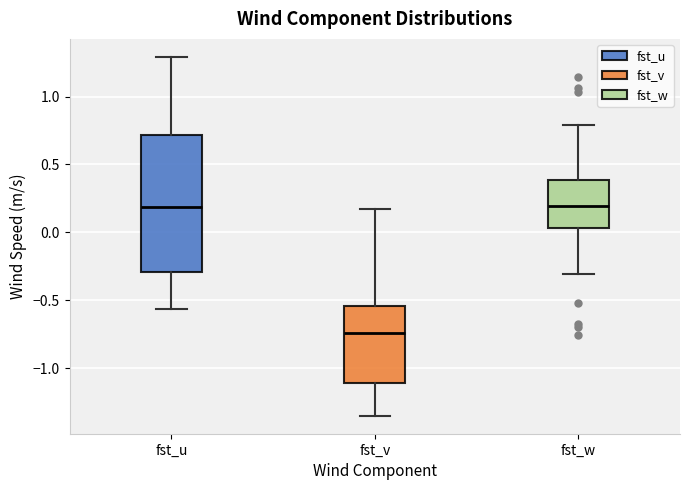

Which box is the tallest, from its lower edge to its upper edge?

fst_u